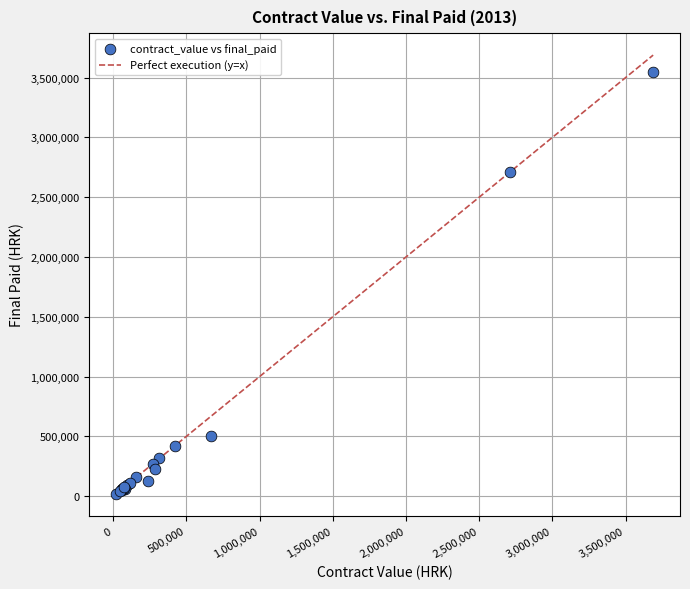

What Y value in the scatter plot is closest to 1782491?

2711062.6